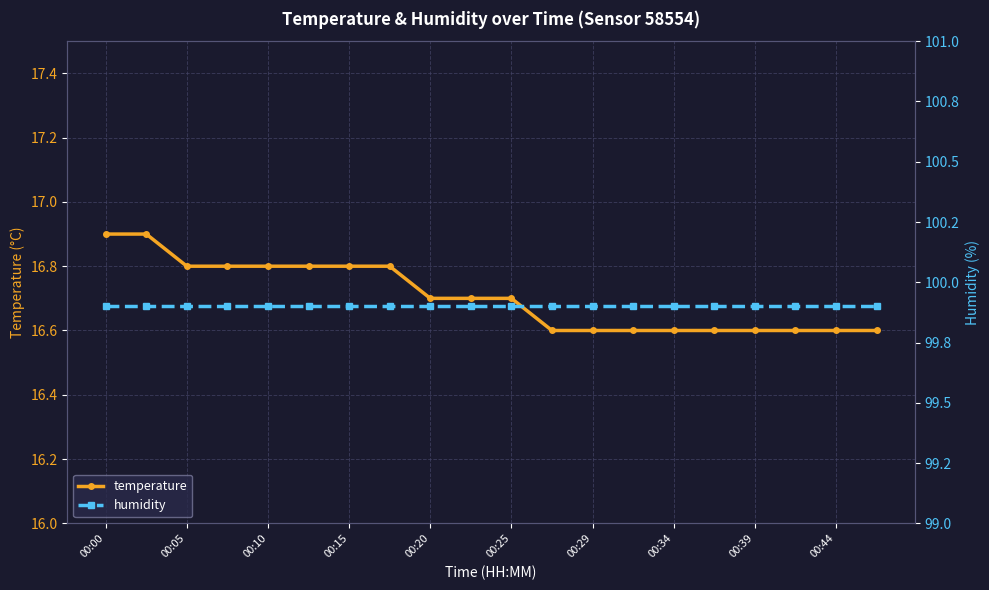

What are all the series names shown in the legend?

temperature, humidity